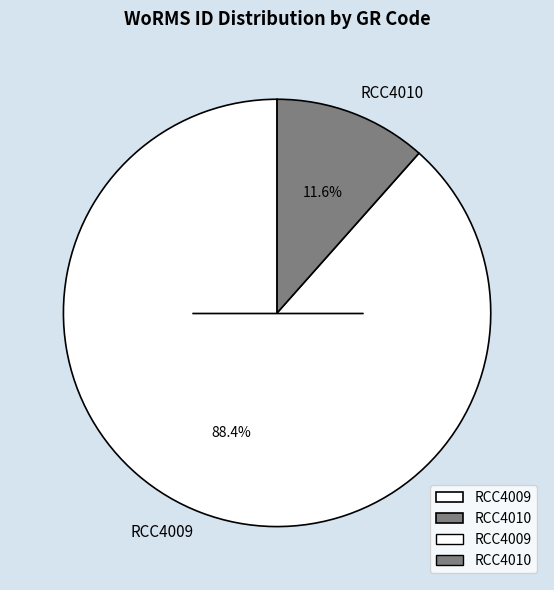

Which category has the smallest portion of the pie?

RCC4010